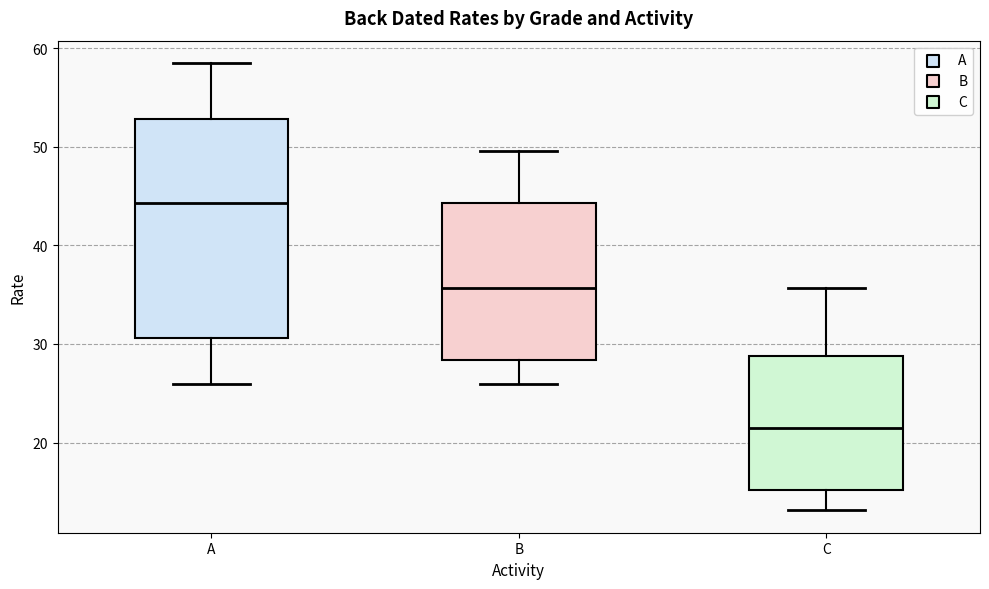

Which box's median line is the highest?

A